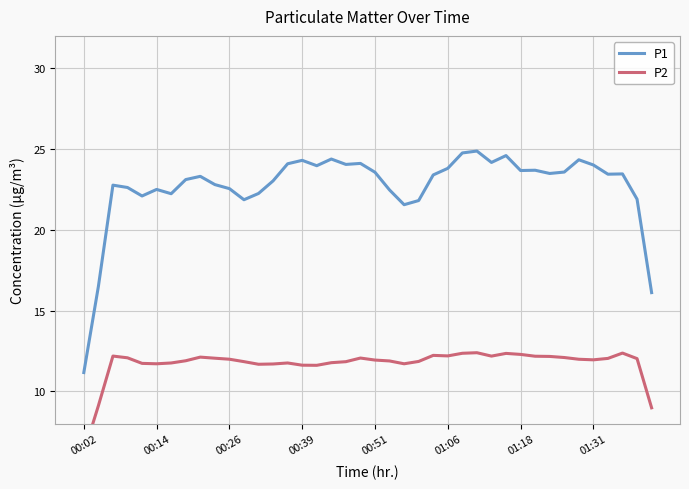

What is the lowest value of the P2 series?

6.2